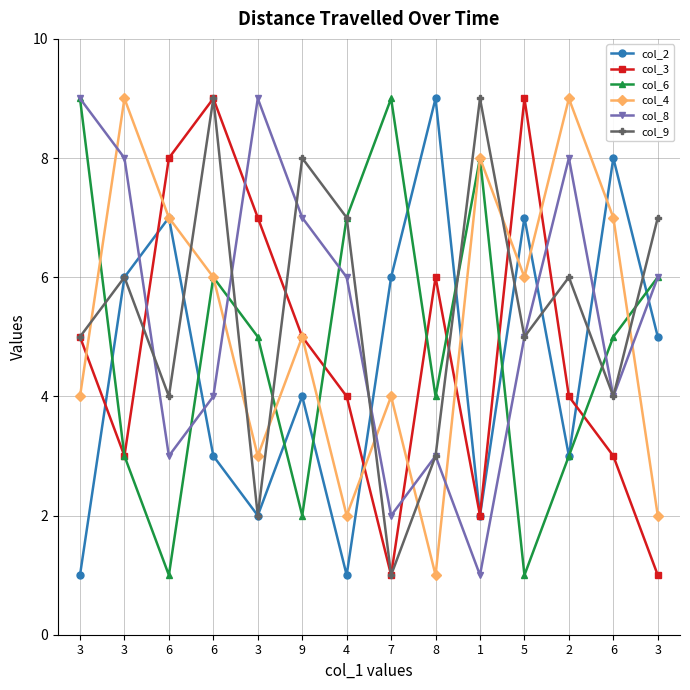

How many data points in col_8 are less than 6?

7